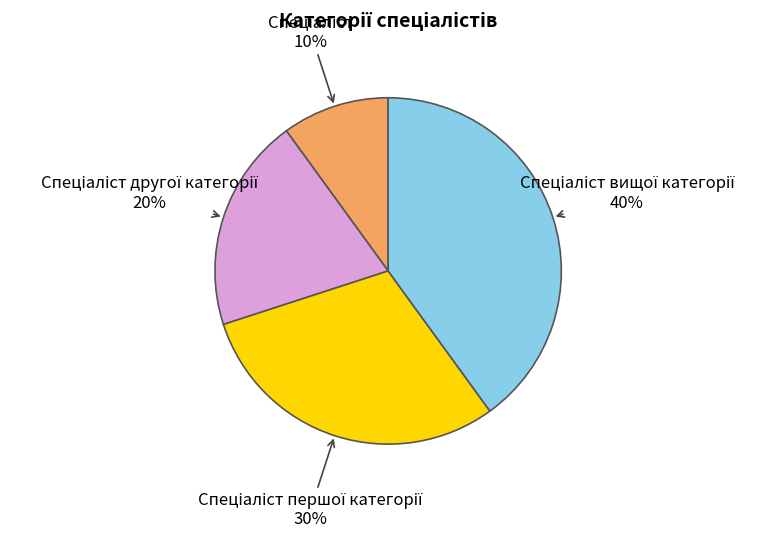

To the nearest percent, what is the difference between the largest and smallest slice percentages?

30%